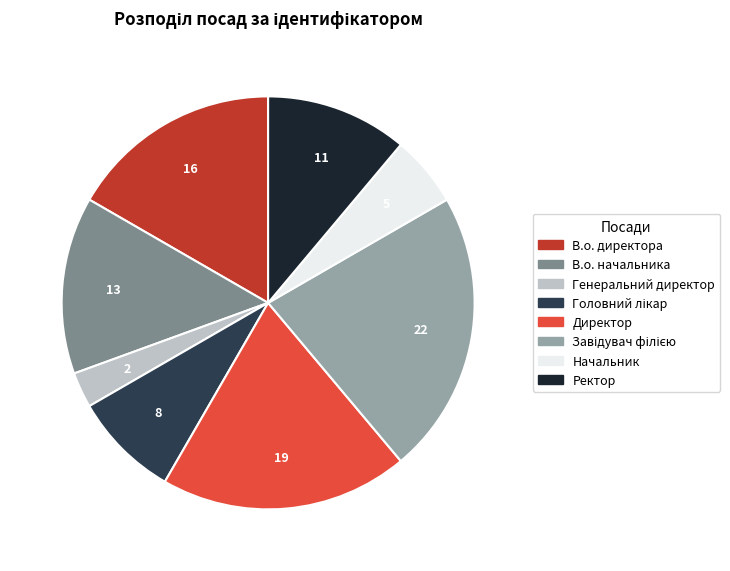

Approximately how many times larger is the value at Ректор compared to Генеральний директор?

4.0